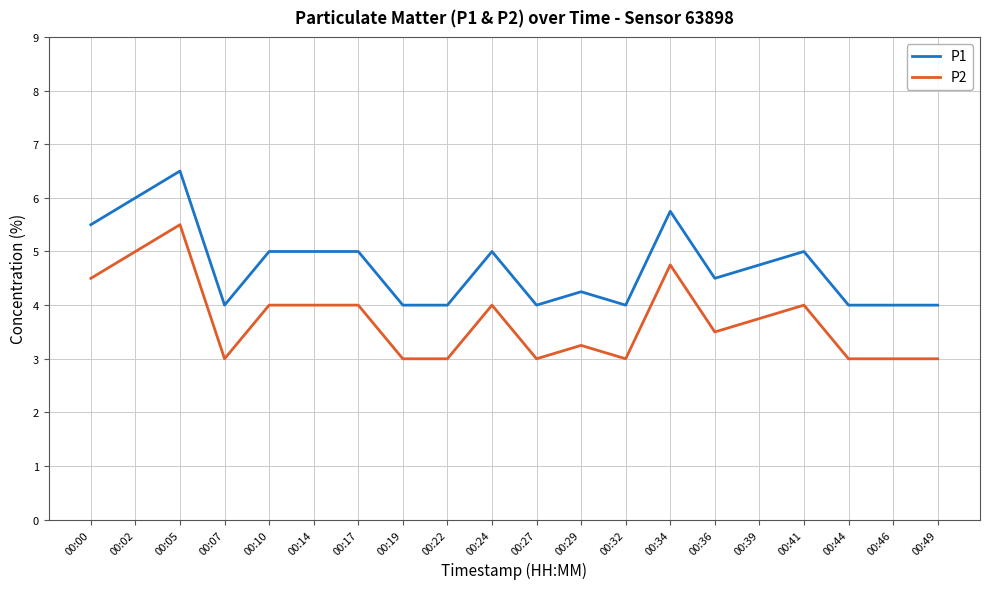

What is the spread (max minus min) of values at 00:10?

1.0